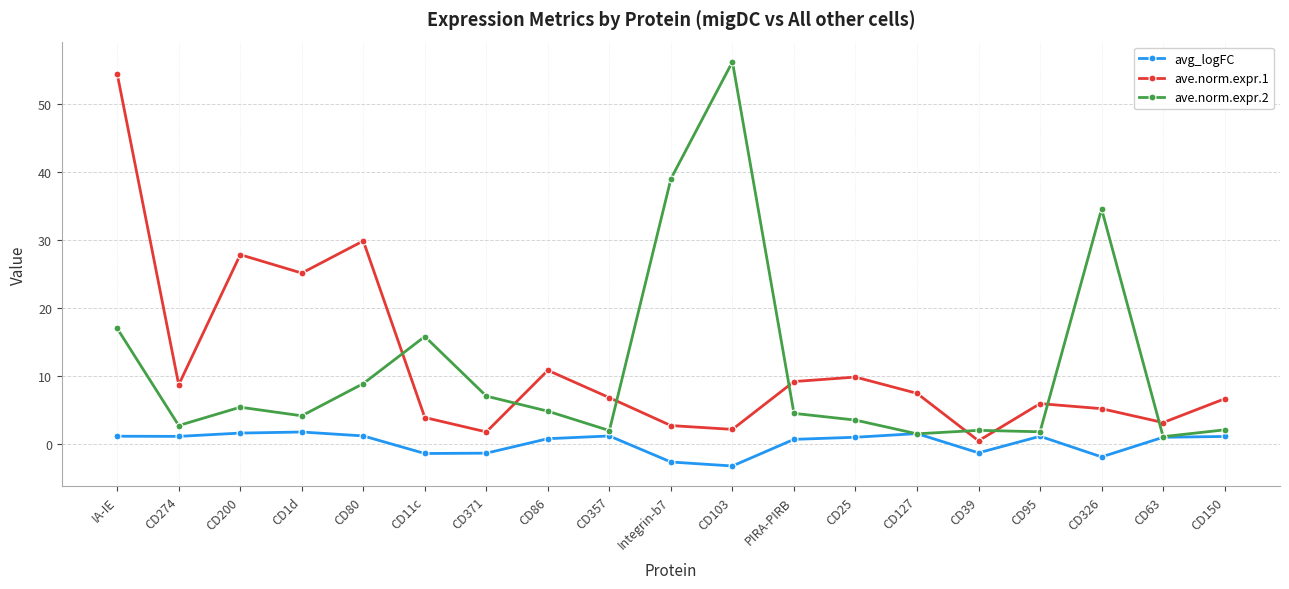

True or false: ave.norm.expr.1 has a value of 29.8 at CD80.

True